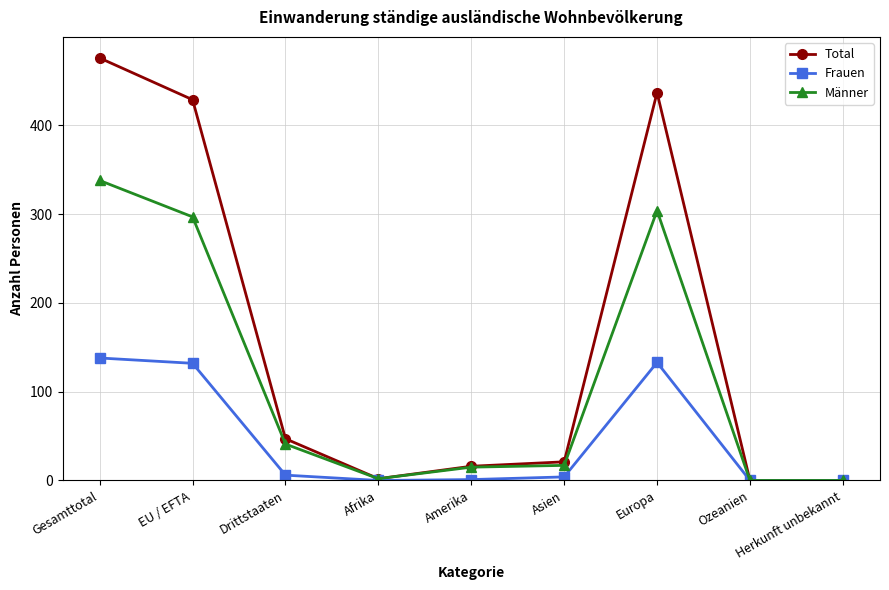

What is the label of the 4th point from the left?

Afrika